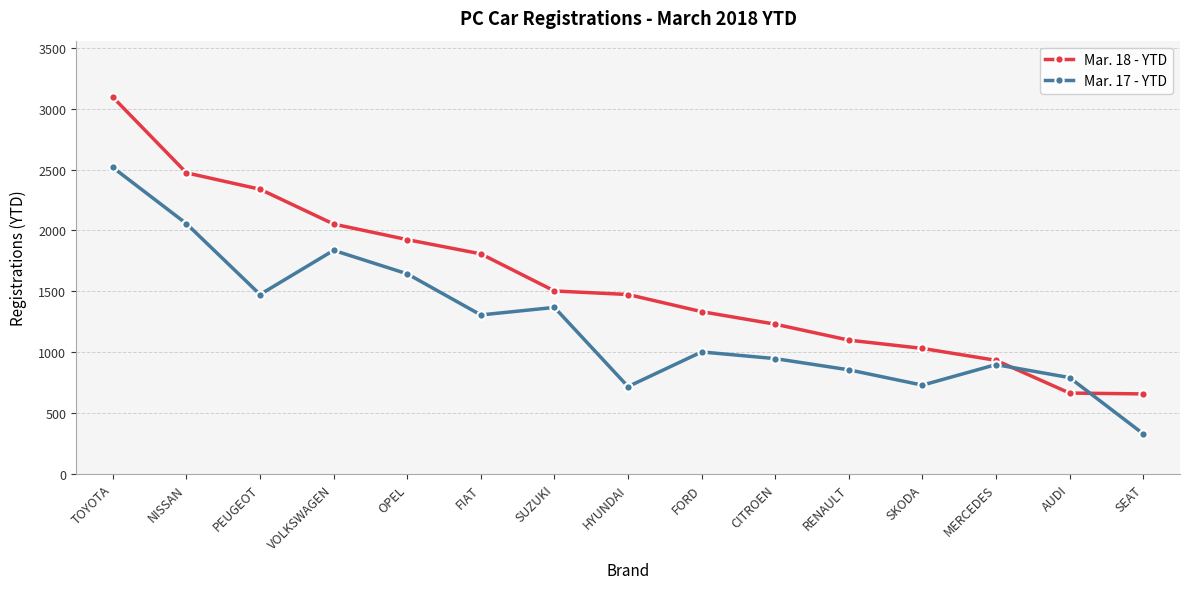

What is the greatest value displayed?

3095